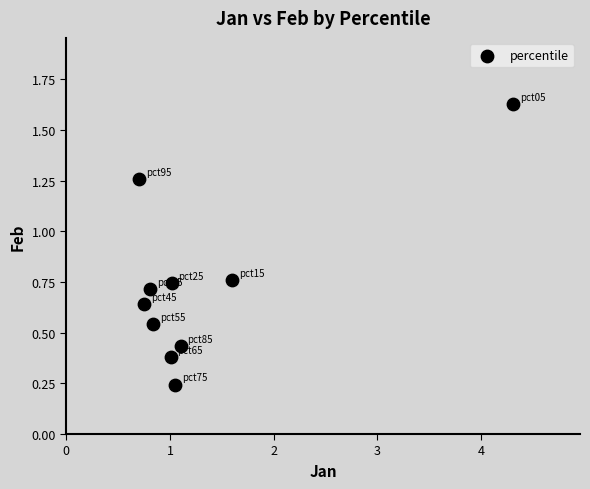

What is the range of Y values (max minus min)?

1.4